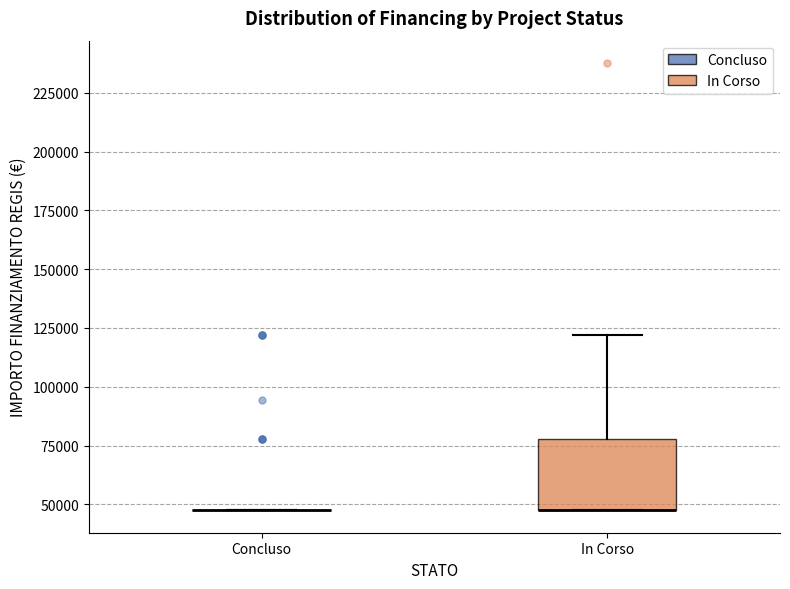

Comparing the boxes themselves (not the whiskers), which one is the tallest?

In Corso